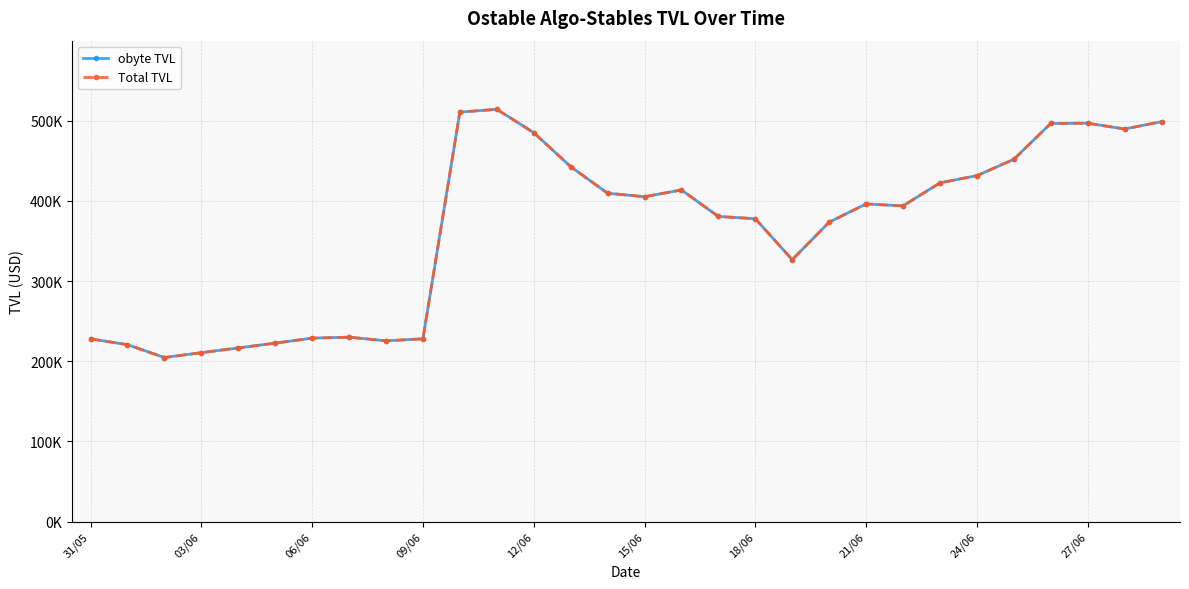

What is the minimum value shown in the chart?

204709.2